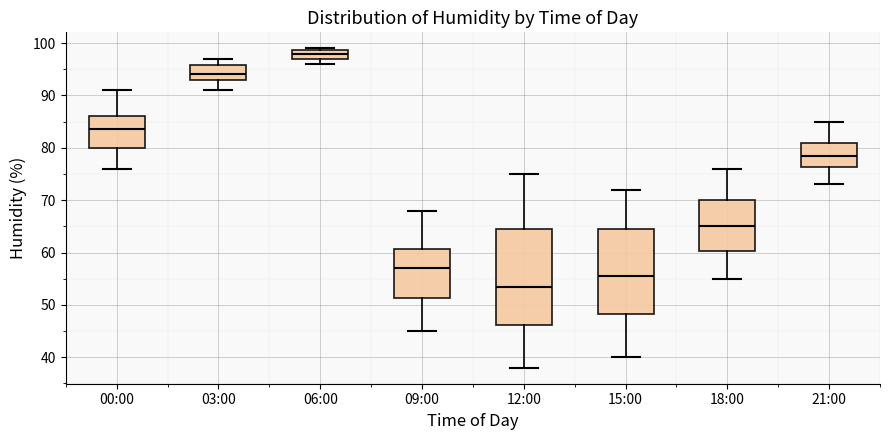

Which box has the lowest median line?

12:00